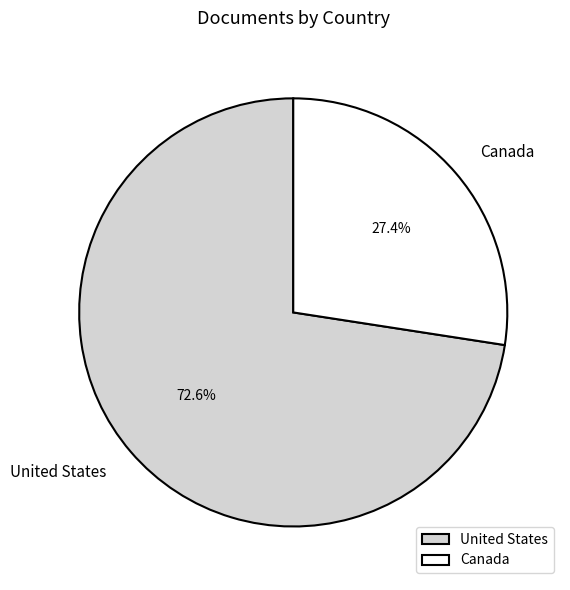

To the nearest percent, what is the difference between the United States and Canada slice percentages?

45%